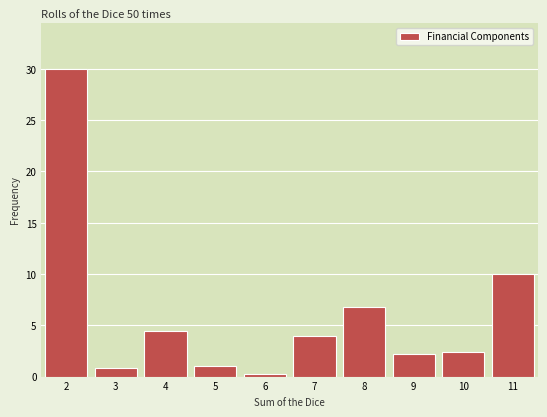

Is it true that the value at 11 is 10.0?

True